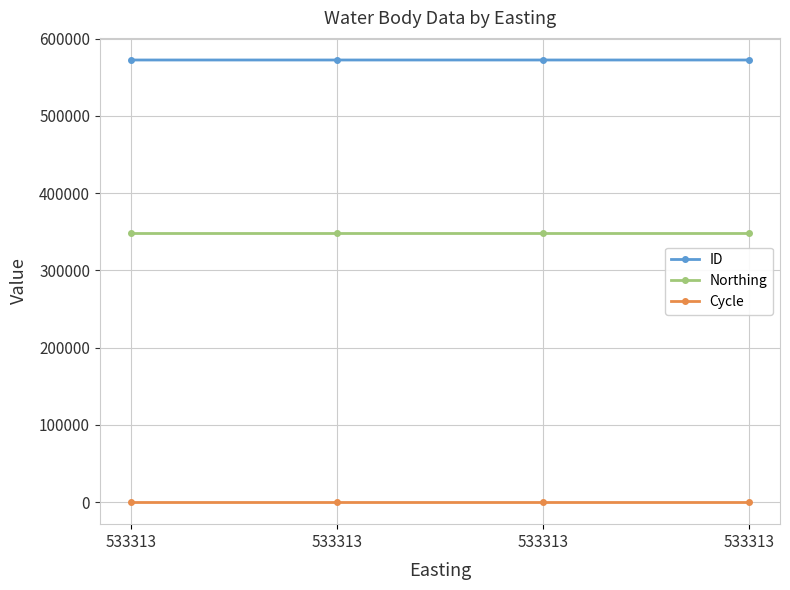

Reading right to left, list all the values displayed in this chart.

ID: 572354	572355	572357	572358
Northing: 348338	348338	348338	348338
Cycle: 3	3	3	3